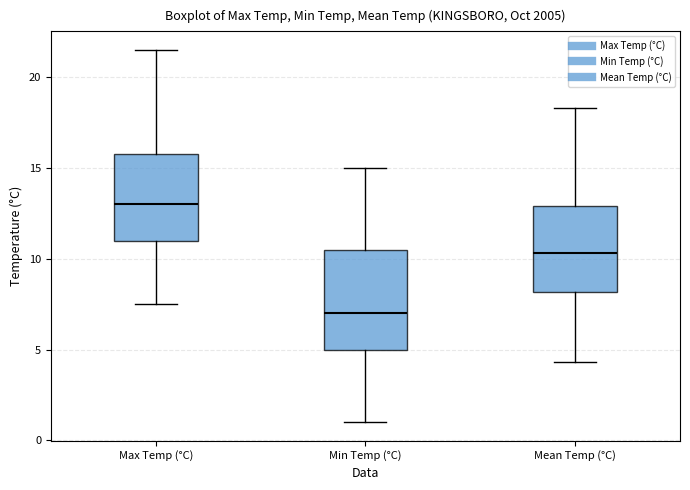

Where is the upper edge of the box for Mean Temp (°C) on the y-axis? The values are not printed on the chart, so give them approximately, as read against the axis.

13.0